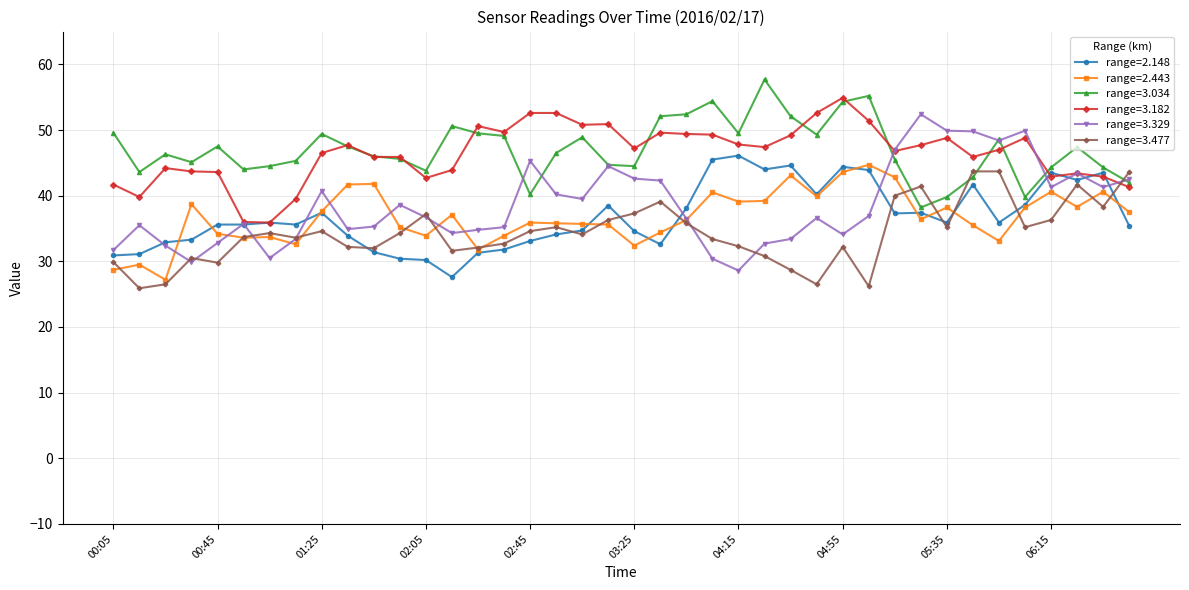

True or false: range=3.182 and range=2.443 intersect in this chart.

False